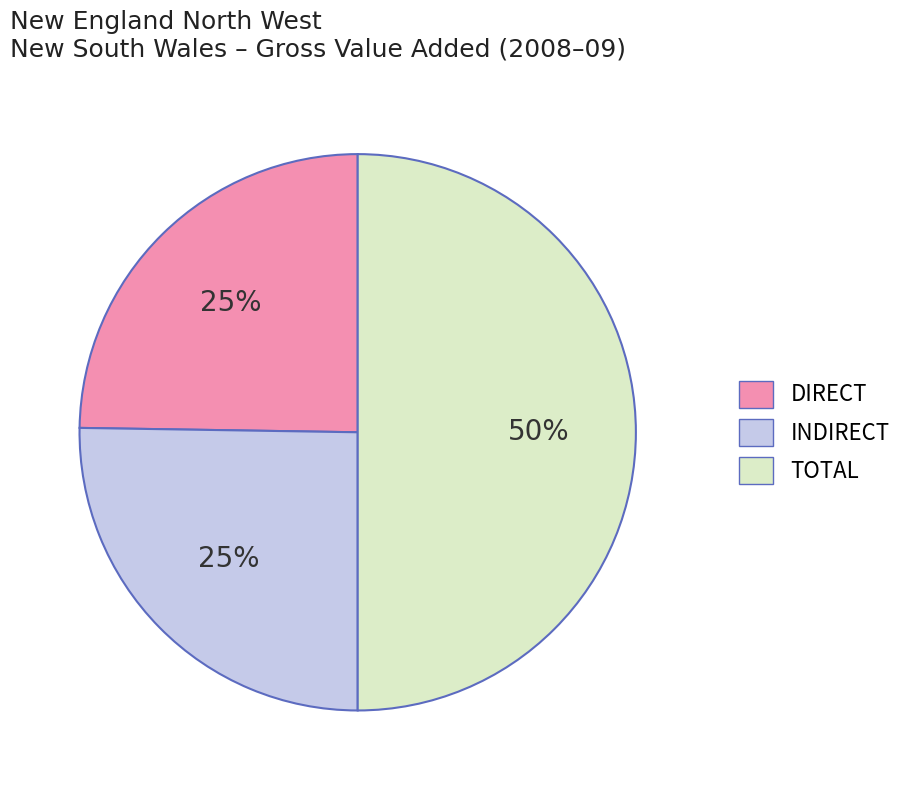

True or false: TOTAL accounts for 50% of the total.

True